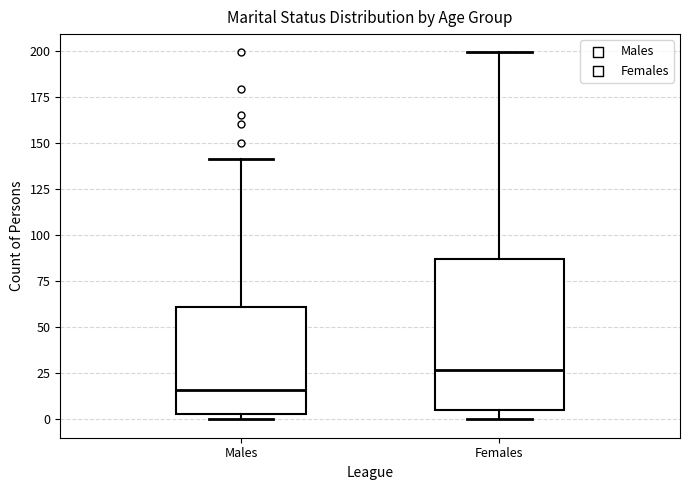

Reading left to right, read every box against the y-axis: the position of its median line, the range the box covers, and the ends of its whiskers. The values are not printed on the chart, so give them approximately, as read against the axis.

Males: median 15, box 5 to 60, whiskers 0 to 140
Females: median 25, box 5 to 85, whiskers 0 to 200